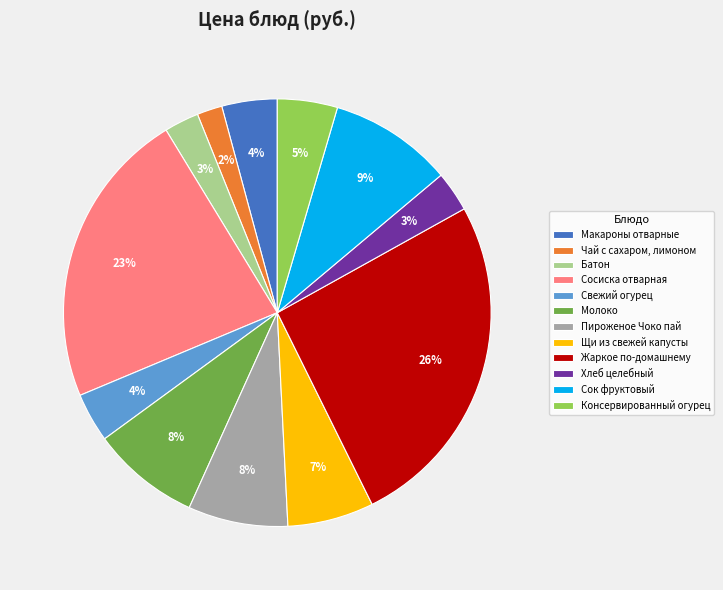

Is there any slice that represents more than half of the pie?

No